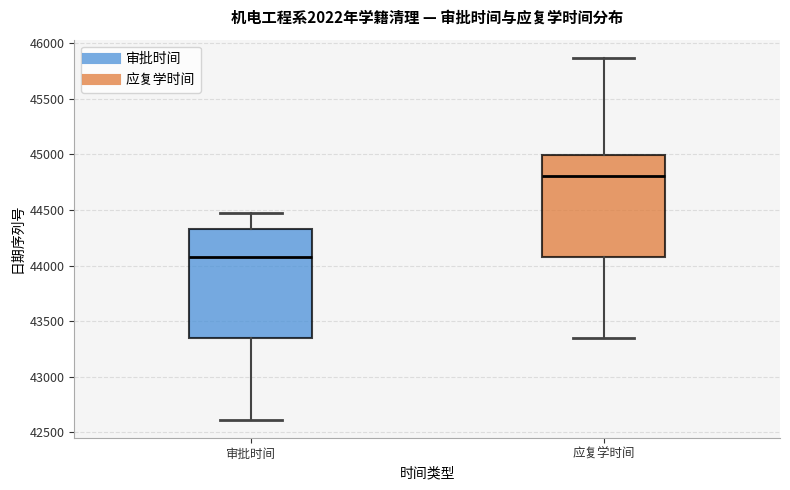

Reading left to right, read every box against the y-axis: the position of its median line, the range the box covers, and the ends of its whiskers. The values are not printed on the chart, so give them approximately, as read against the axis.

审批时间: median 44100, box 43350 to 44350, whiskers 42600 to 44450
应复学时间: median 44800, box 44100 to 45000, whiskers 43350 to 45850